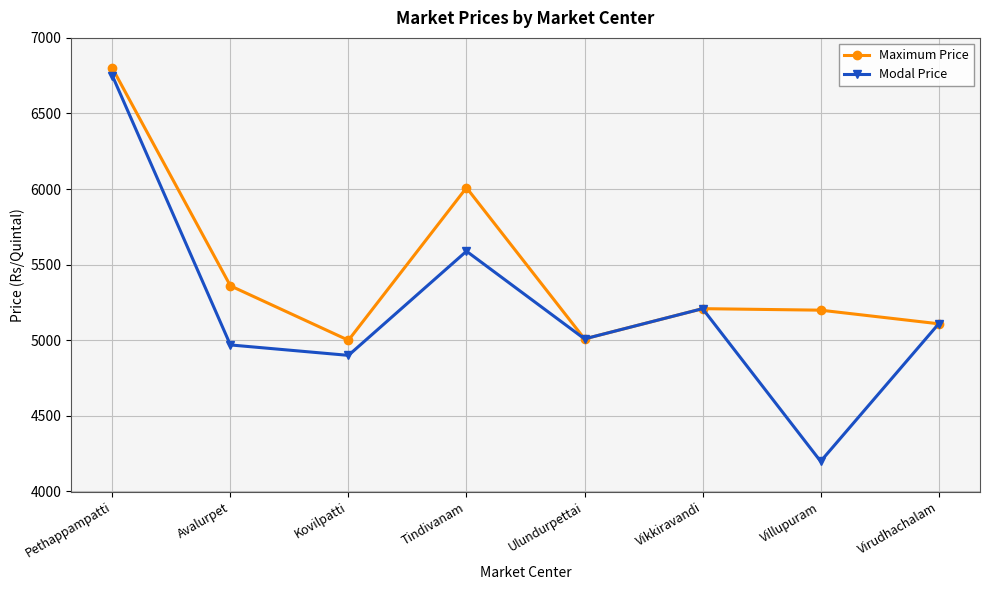

How many lines are shown in the chart?

2